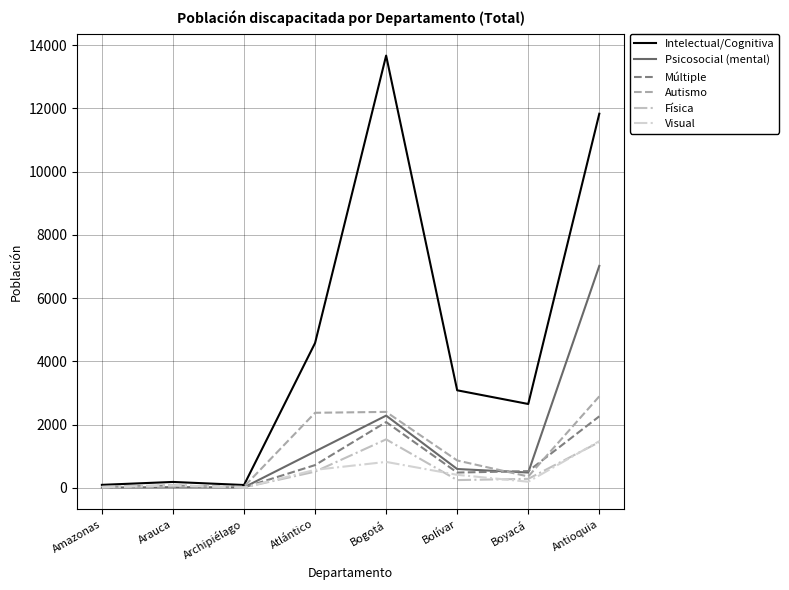

Rank the series by their maximum value, from lowest to highest.

Visual, Física, Múltiple, Autismo, Psicosocial (mental), Intelectual/Cognitiva